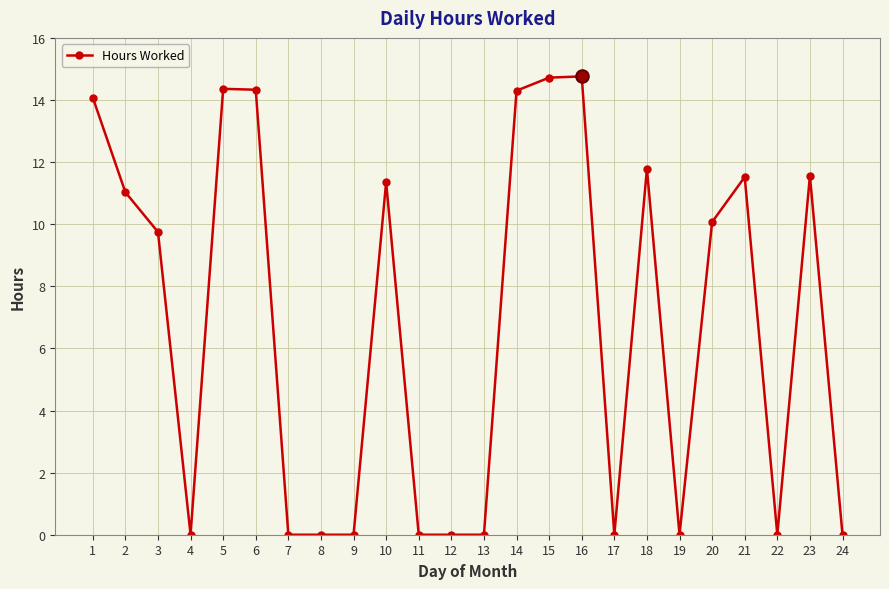

What is the sum of the values at 20 and 5?

24.4